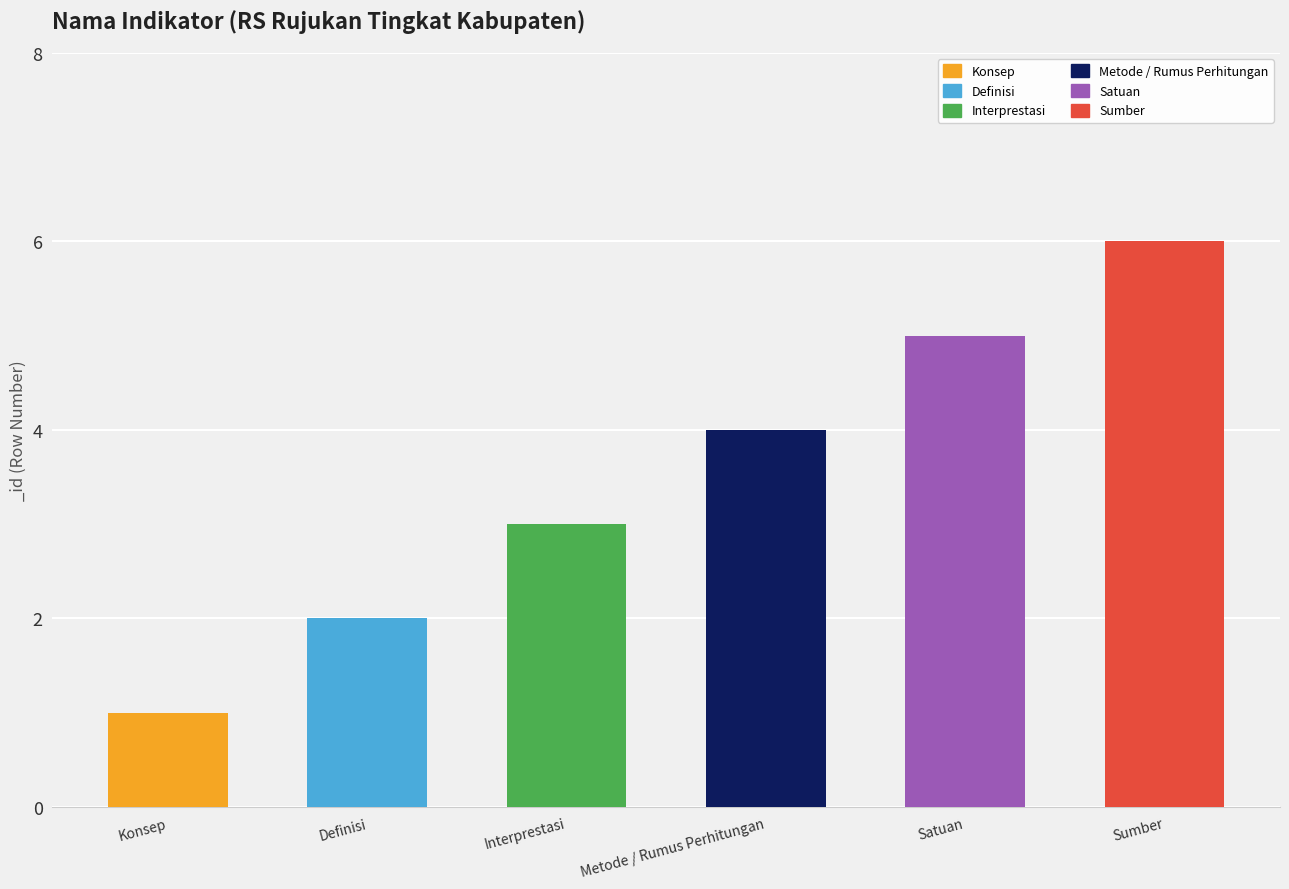

What is the sum of all values?

21